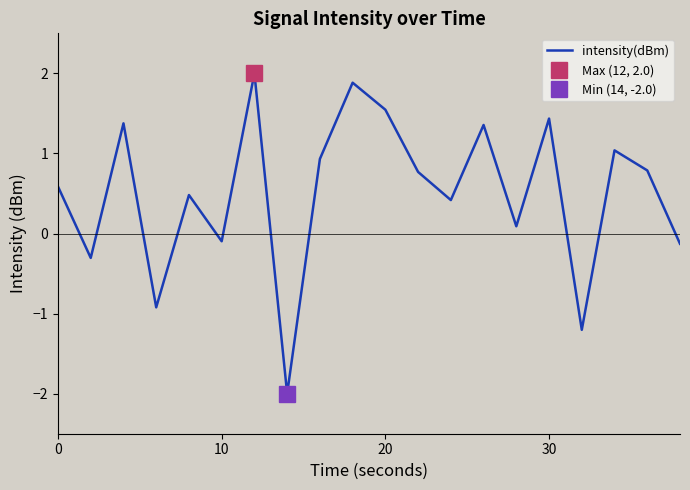

The intensity(dBm) series shows 0.6 at 0. True or false?

True